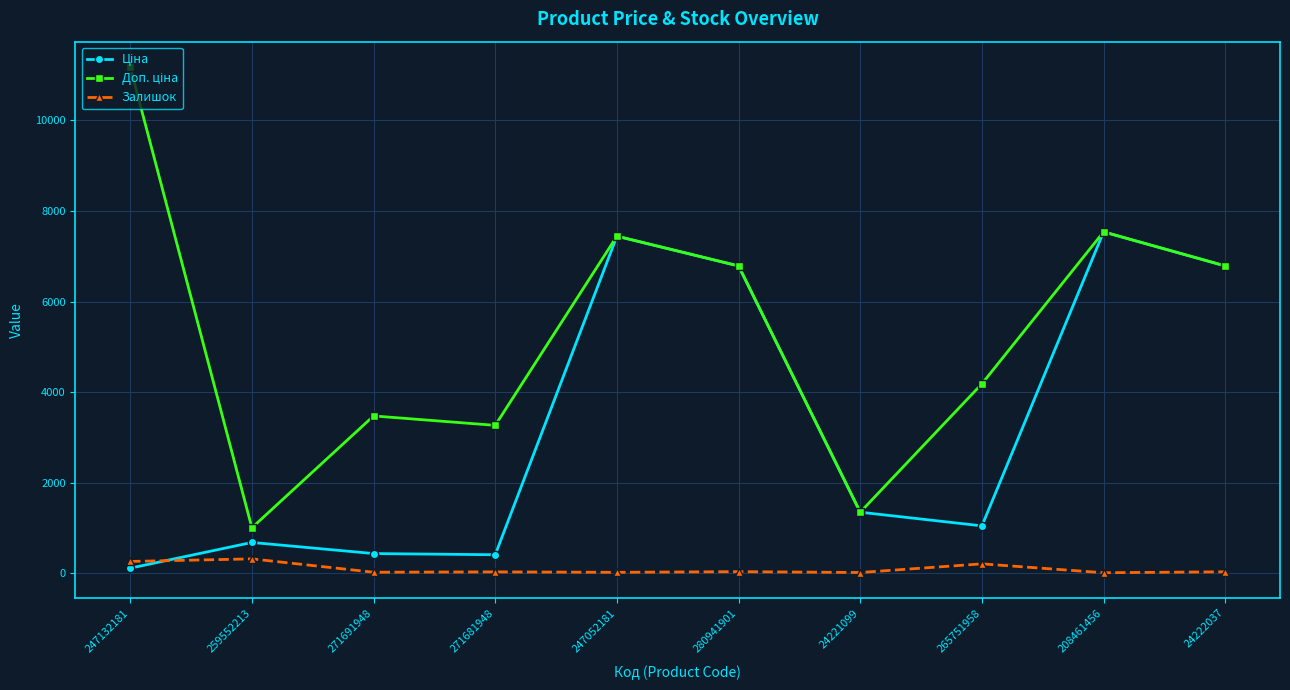

Is it true that Залишок equals 30.0 at 271681948?

True